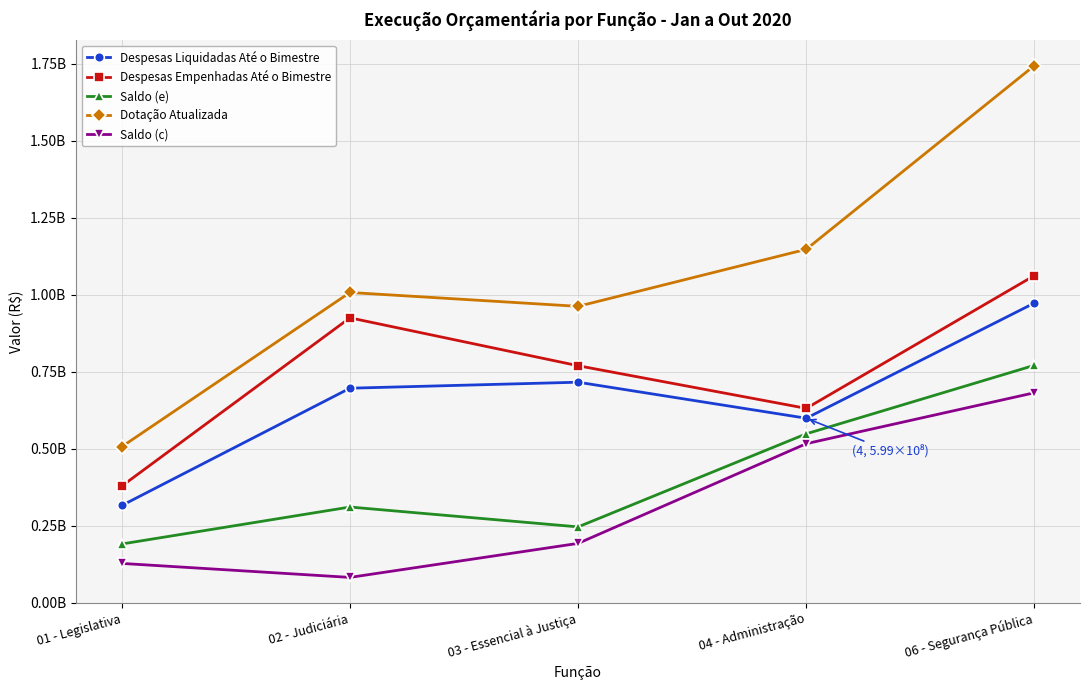

True or false: Saldo (e) and Saldo (c) intersect in this chart.

False